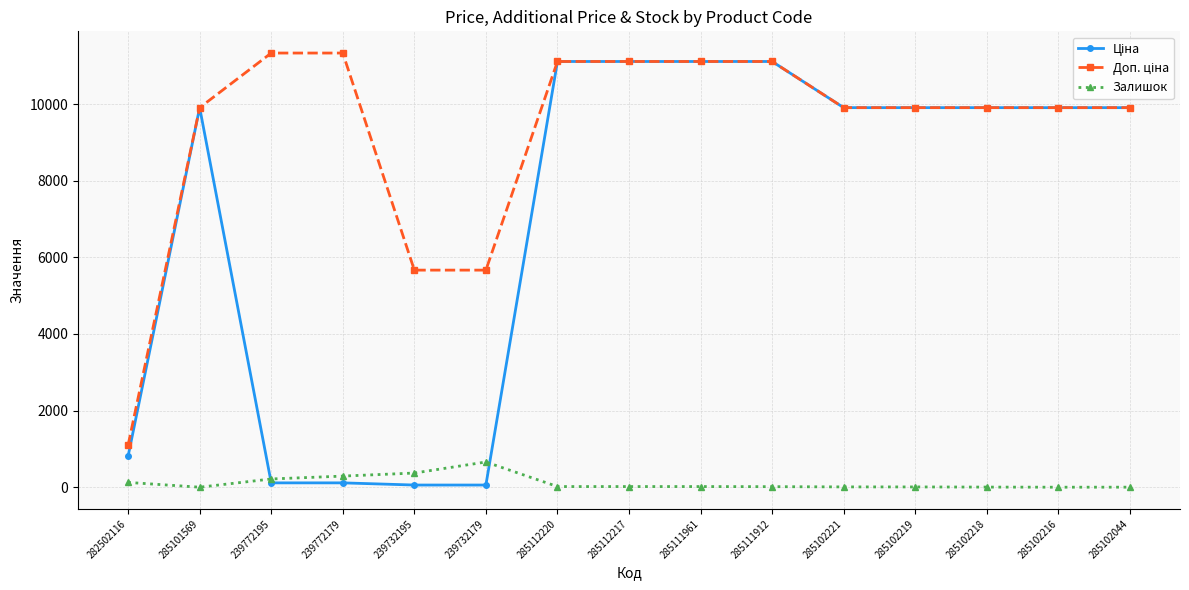

What is the maximum value for Залишок?

658.0